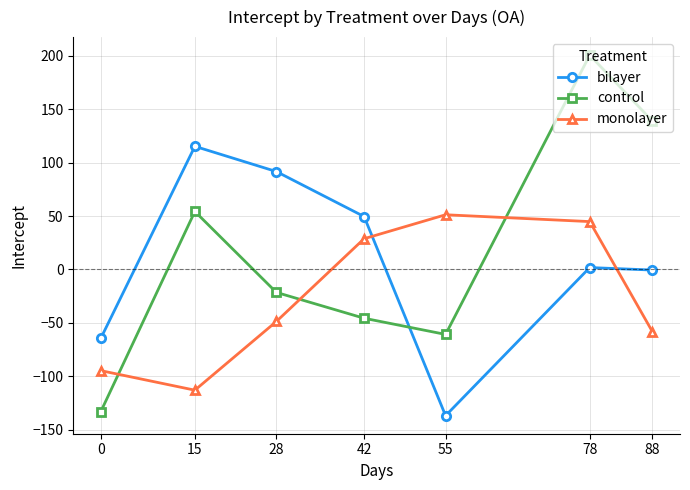

Where is the first local maximum for control?

15